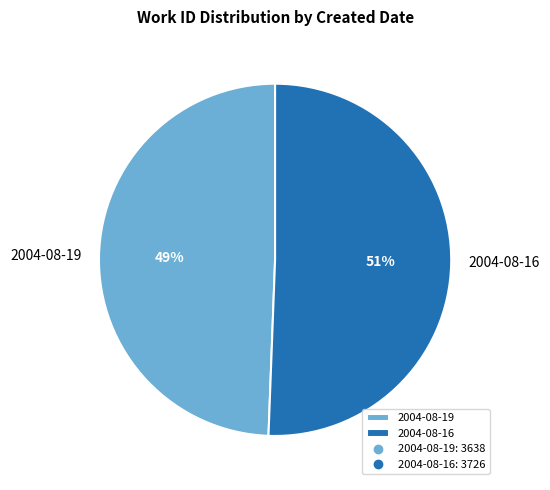

True or false: 2004-08-16 accounts for 51% of the total.

True